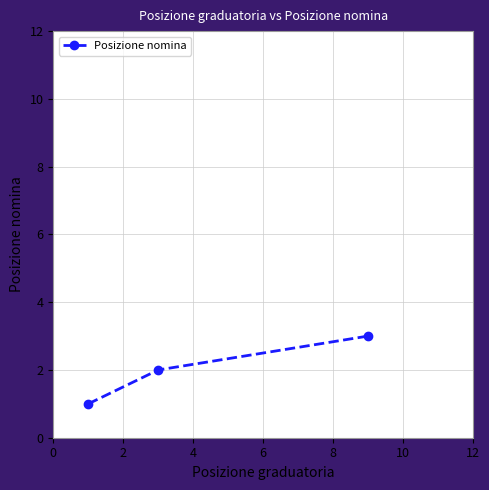

How many values are below 2?

1